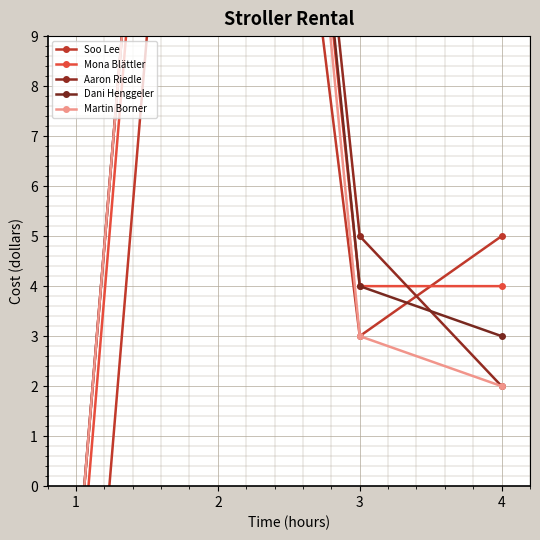

Is it true that Dani Henggeler equals 4 at 3?

True